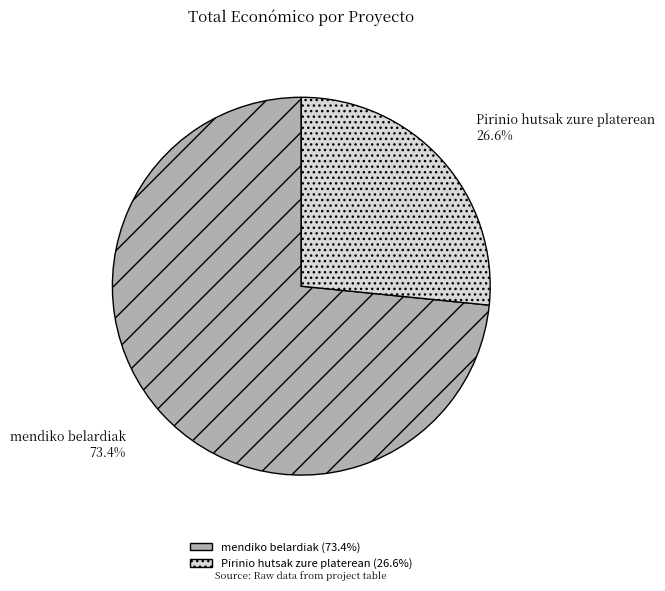

What is the smallest slice in the pie chart?

Pirinio hutsak zure platerean